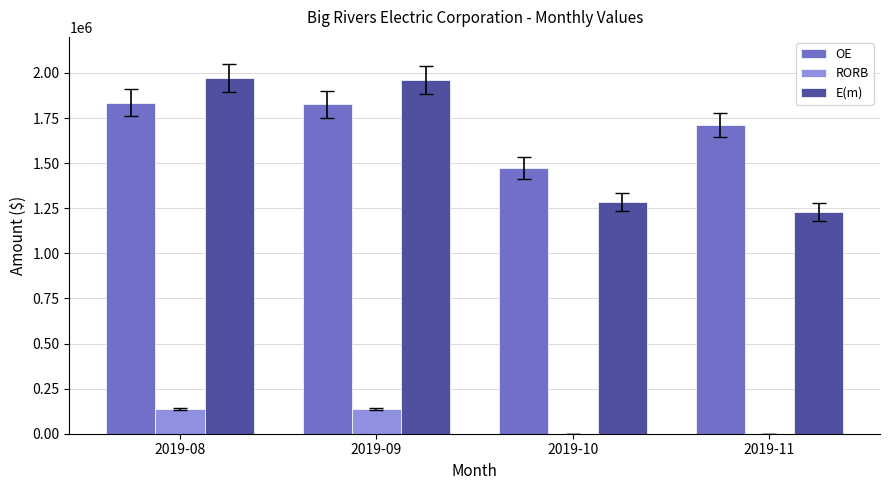

Which series has the largest total across all categories?

OE